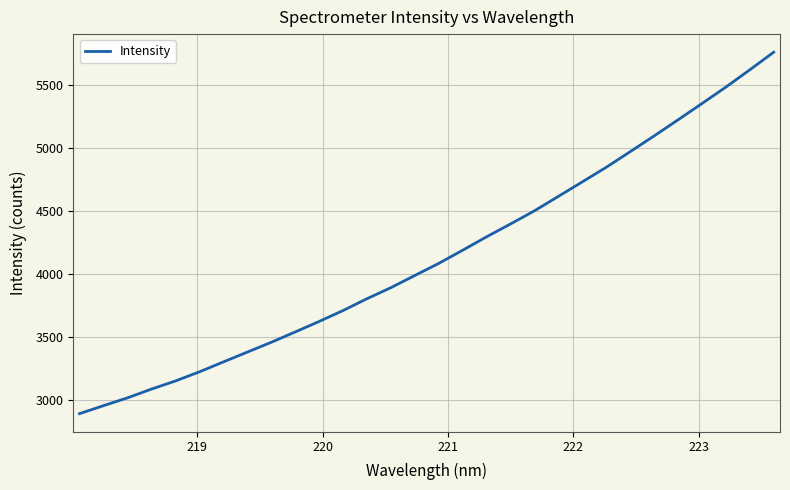

What is the minimum value shown in the chart?

2894.2